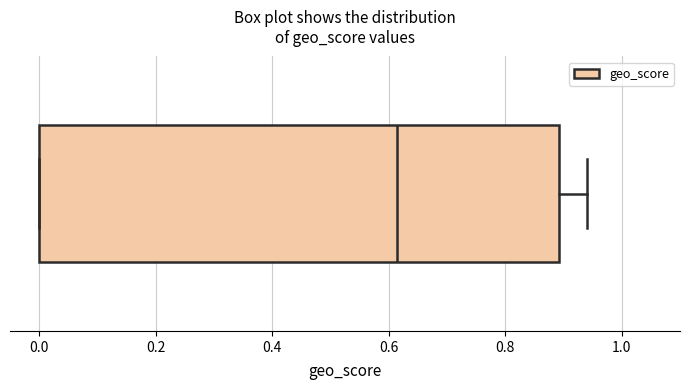

Transcribe this box plot: give where the median line is, the range the box spans, and where the two whiskers end, as read against the x-axis. The values are not printed on the chart, so give them approximately, as read against the axis.

median 0.62, box 0.00 to 0.90, whiskers 0.00 to 0.94